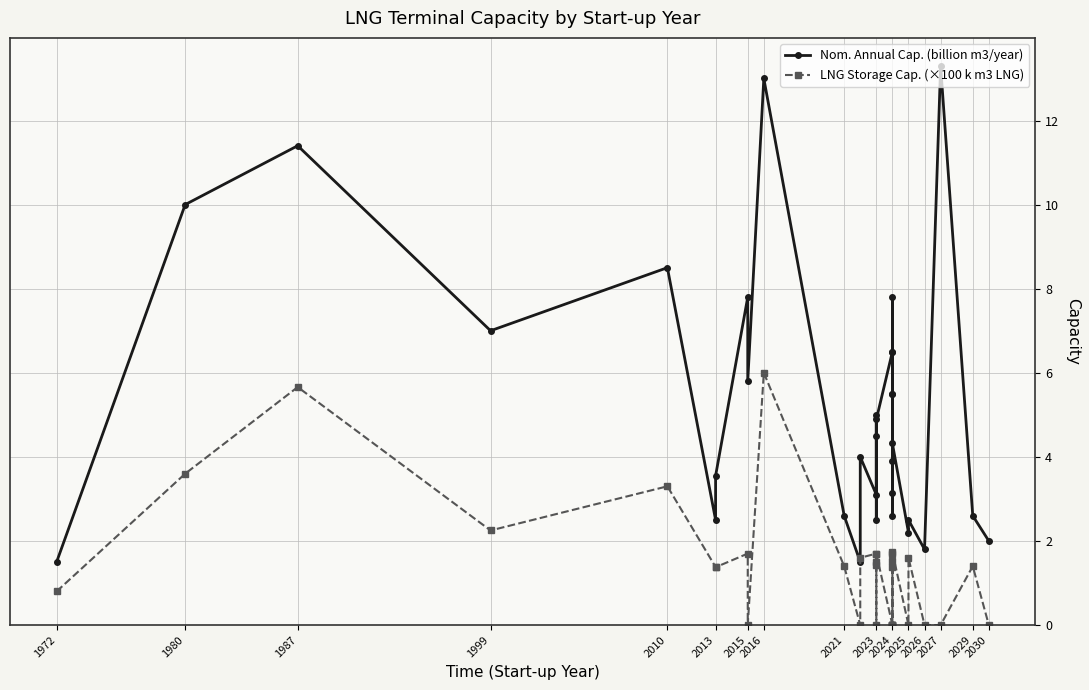

Reading left to right, transcribe all the data shown in this chart.

Nom. Annual Cap. (billion m3/year): 1.5	10.0	11.4	7.0	8.5	2.5	3.5	7.8	5.8	13.0	2.6	1.5	4.0	3.1	4.5	5.0	2.5	4.9	6.5	7.8	3.9	6.5	3.1	5.5	2.6	5.5	4.3	2.2	2.5	1.8	13.3	2.6	2.0
LNG Storage Cap. (×100 k m3 LNG): 0.8	3.6	5.7	2.2	3.3	1.4	1.4	1.7	0.0	6.0	1.4	0.0	1.6	1.7	1.5	1.4	0.0	1.7	0.0	0.0	0.0	0.0	1.4	1.5	0.0	1.7	1.7	0.0	1.6	0.0	0.0	1.4	0.0